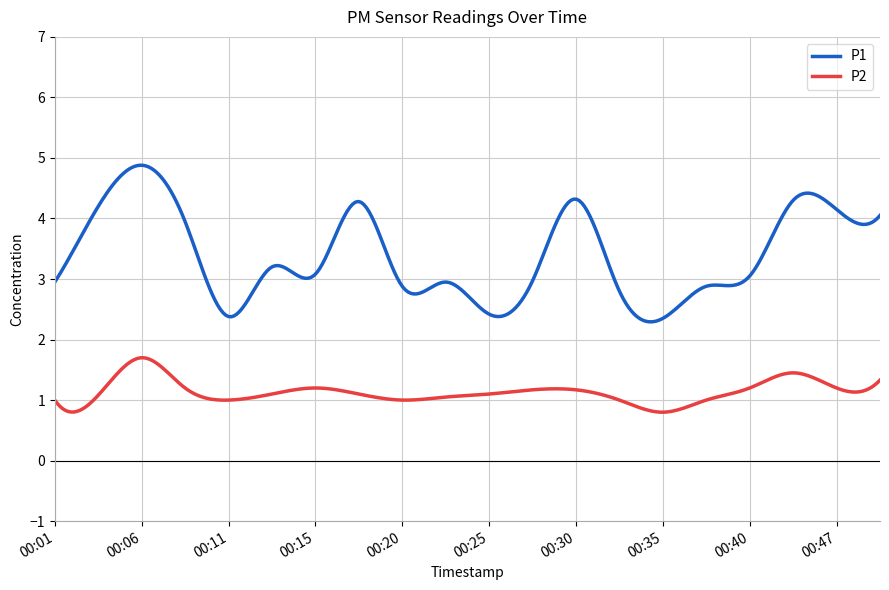

True or false: P2 and P1 cross at least once.

False